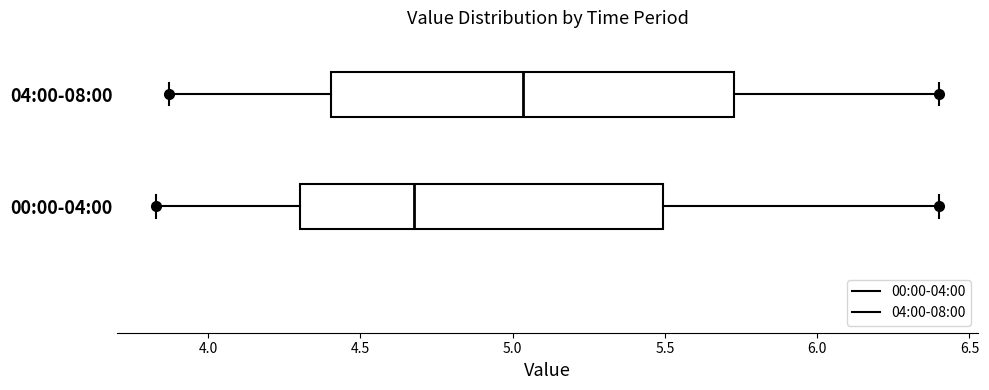

Where does the left whisker of the box for 04:00-08:00 end on the x-axis? The values are not printed on the chart, so give them approximately, as read against the axis.

3.85